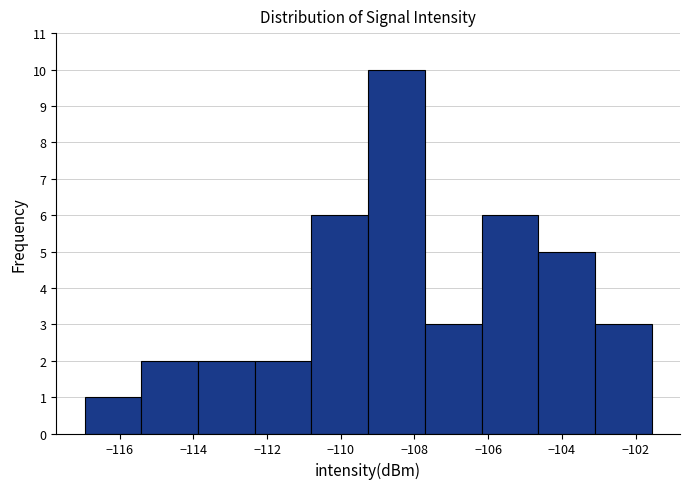

How tall is the bar that spans -110.8 to -109.2 on the x-axis? Neither the bar edges nor the heights are printed on the chart, so give them approximately, as read against the axes.

6